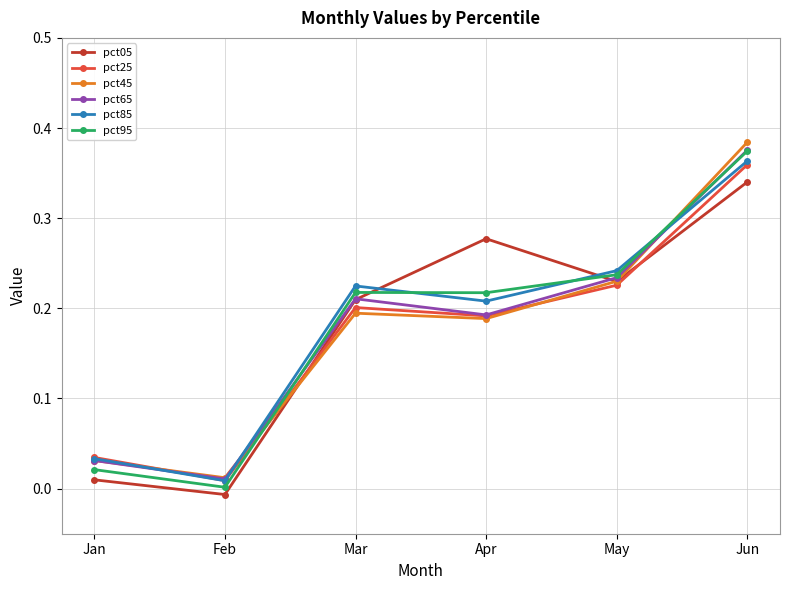

The pct65 series shows 0.2 at Mar. True or false?

True